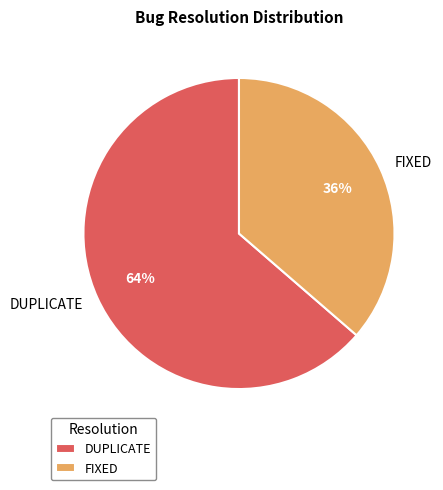

What percentage is the DUPLICATE slice, to the nearest percent?

64%